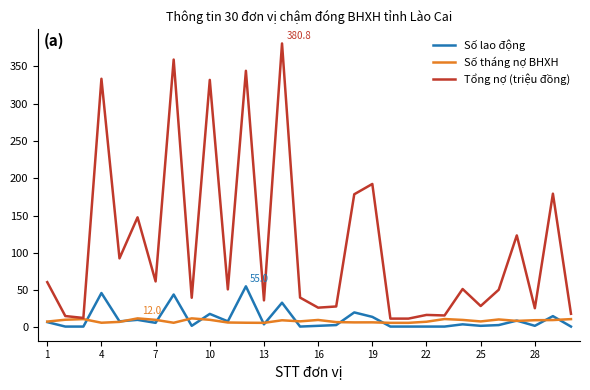

What is the maximum value for Số tháng nợ BHXH?

12.0